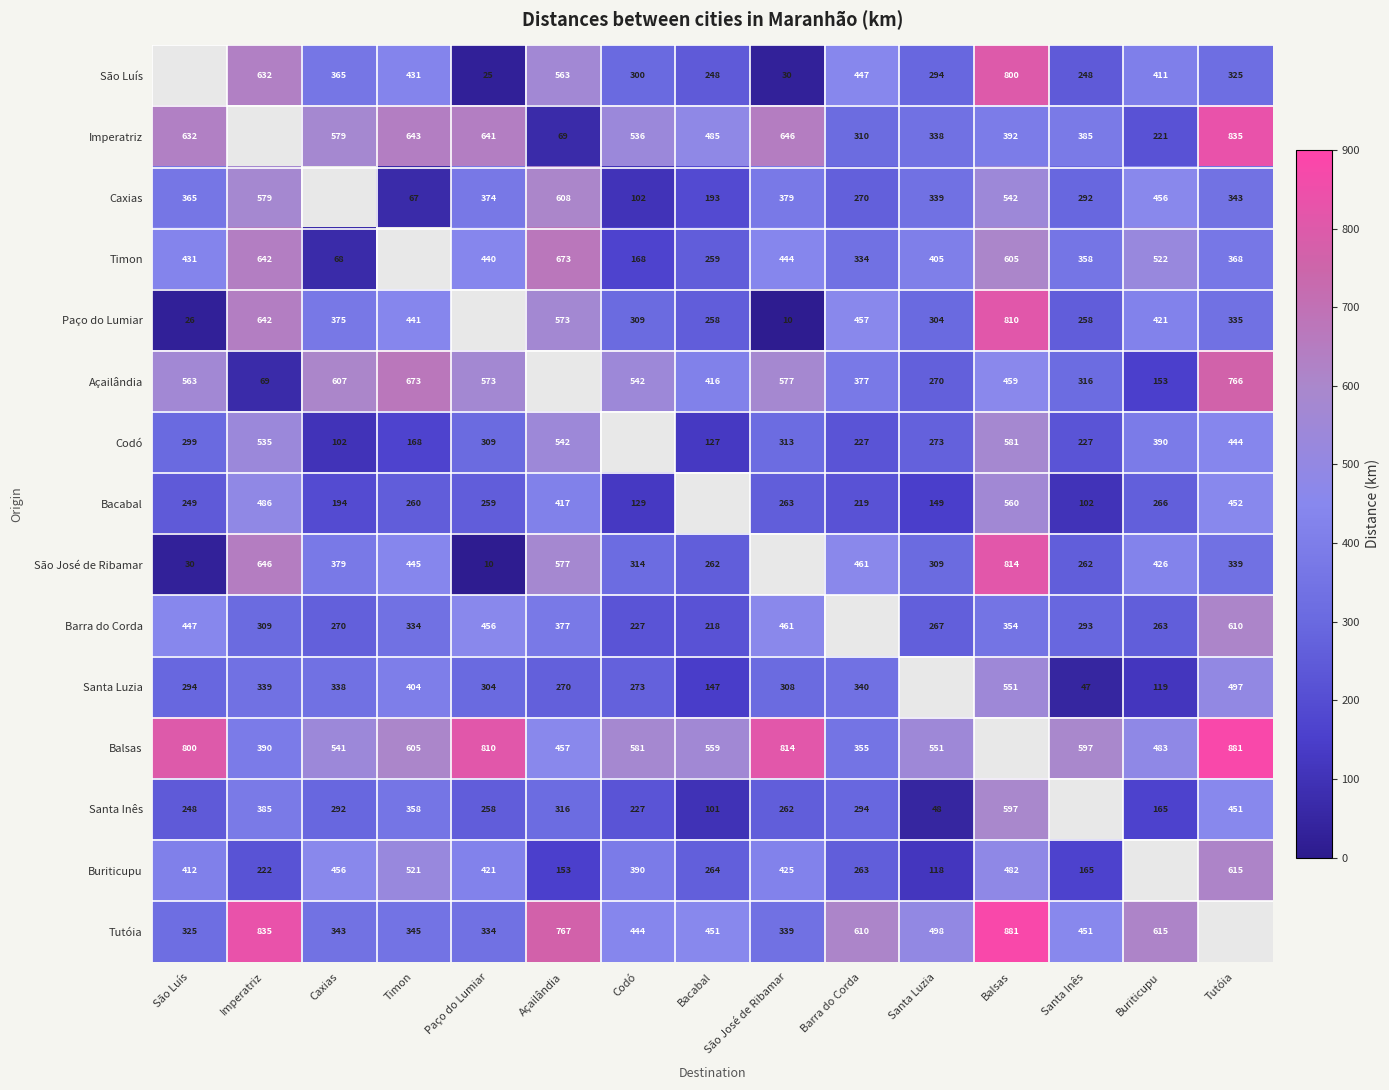

The value of São José de Ribamar at Buriticupu is 187. True or false?

False